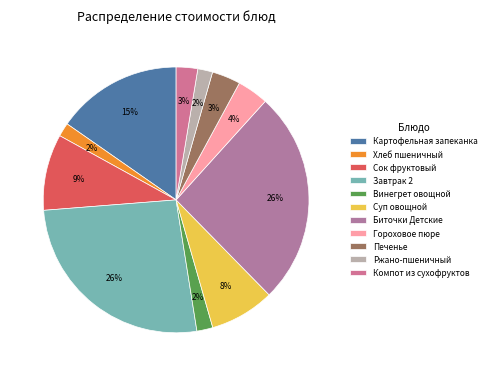

Count the number of slices in the pie.

11